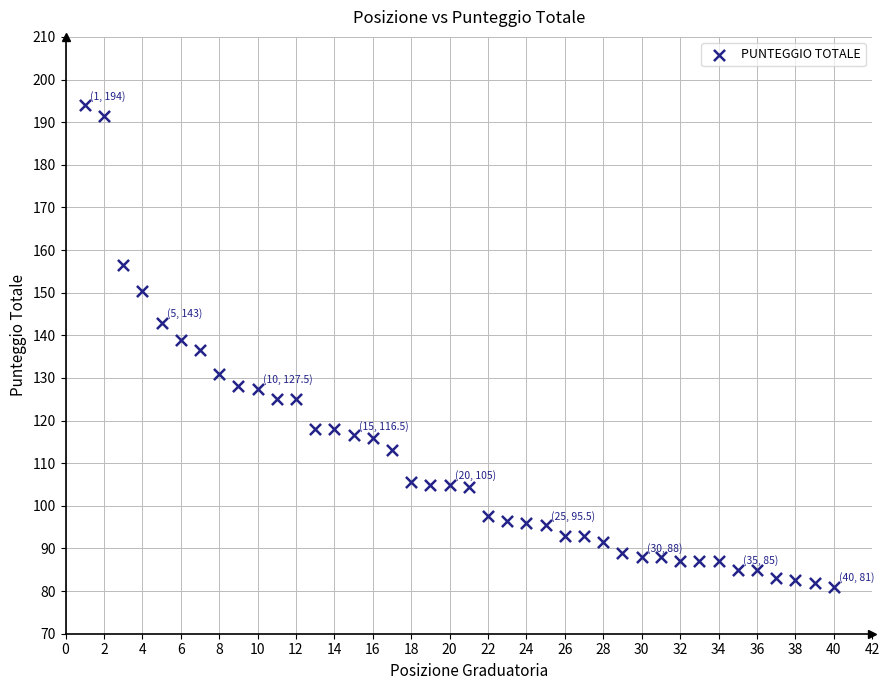

What is the range of Y values (max minus min)?

113.0